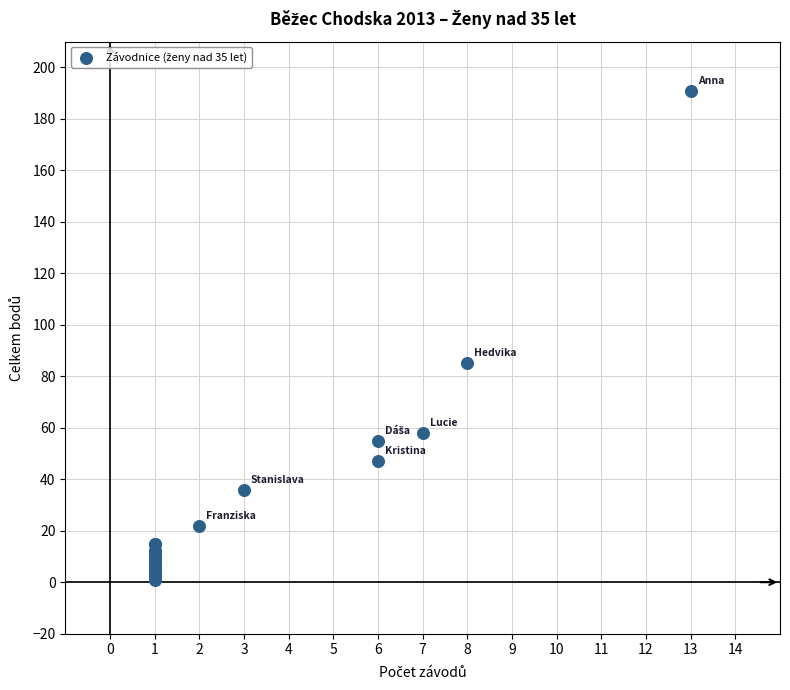

What Y value in the scatter plot is closest to 96?

85